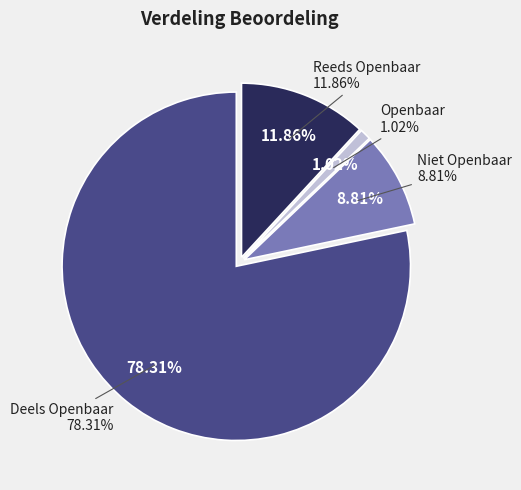

The Niet Openbaar slice represents 3% of the pie. True or false?

False